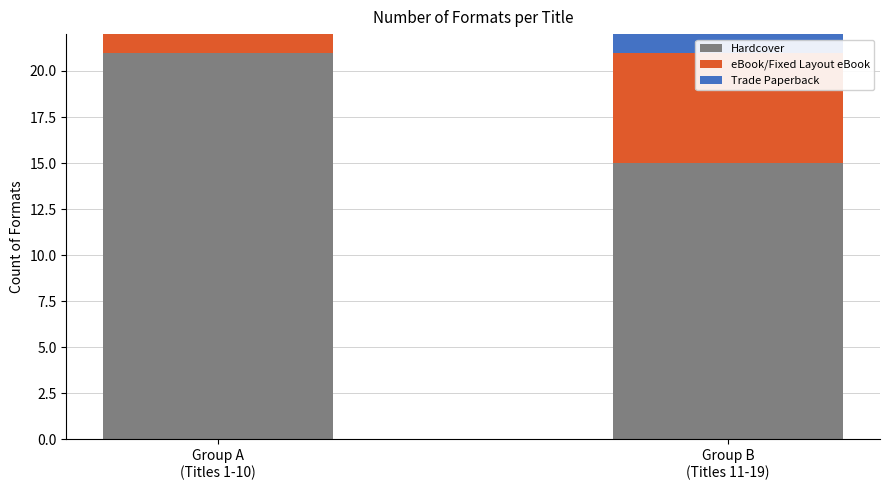

Read the Hardcover value at Group B
(Titles 11-19).

15